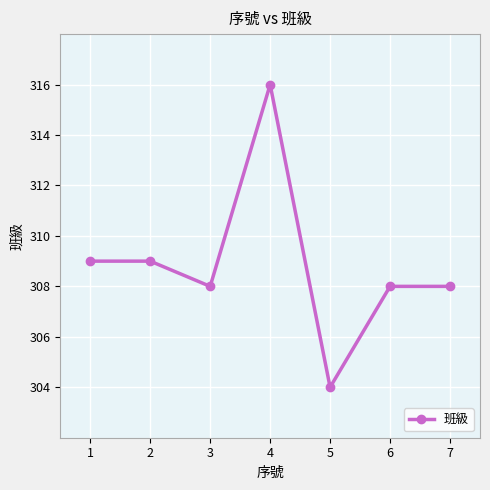

Reading left to right, what are all the values shown in this chart?

1=309	2=309	3=308	4=316	5=304	6=308	7=308